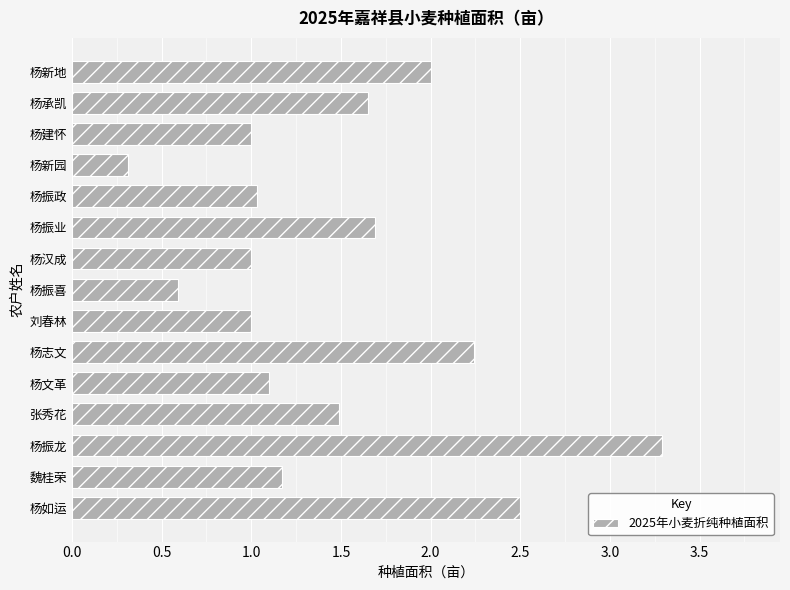

What is the maximum value shown in the chart?

3.3